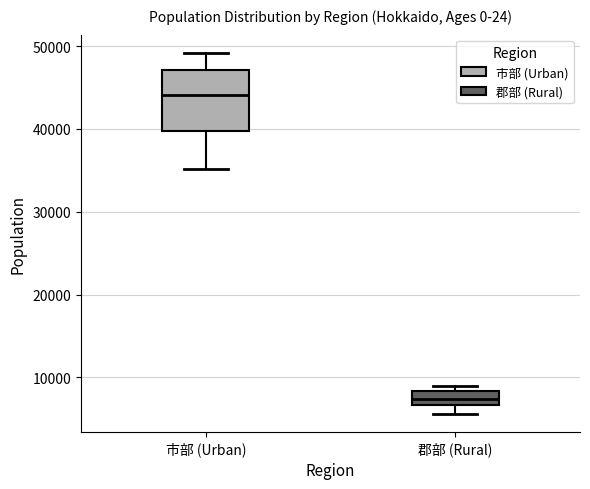

Which box's median line is the lowest?

郡部 (Rural)